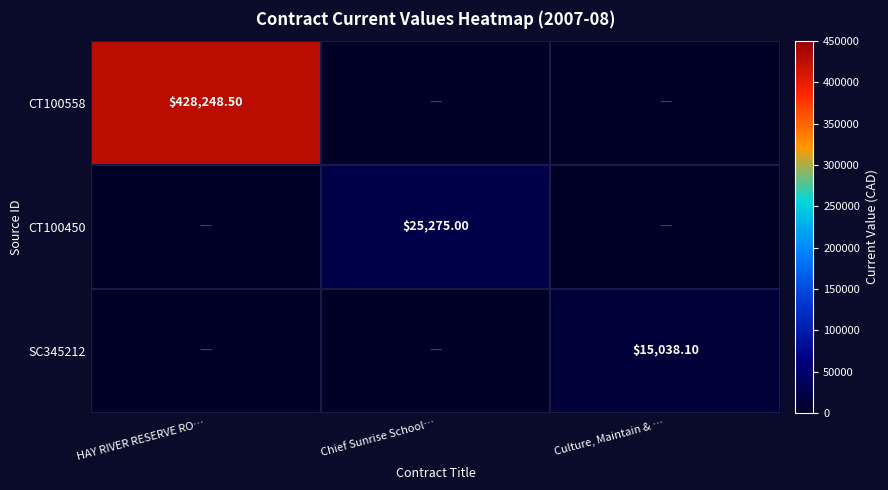

Is the value of SC345212 at Culture, Maintain & … greater than the value of CT100558 at HAY RIVER RESERVE RO…?

No